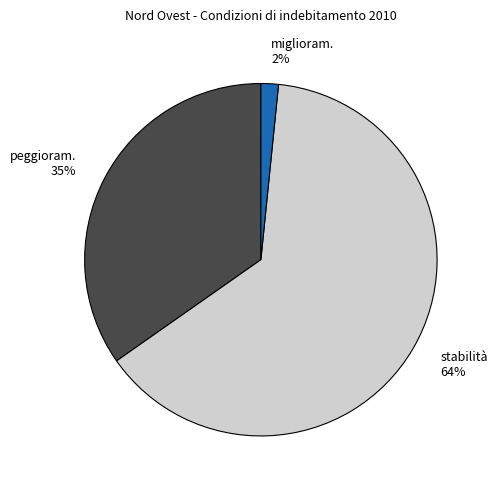

To the nearest percent, what portion does peggioram. represent?

35%